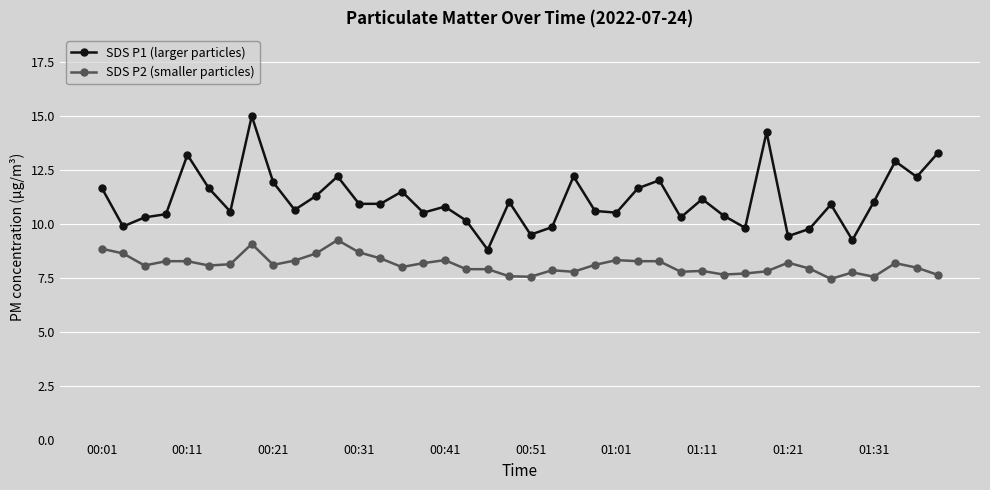

Which series has the widest spread of values?

SDS P1 (larger particles)